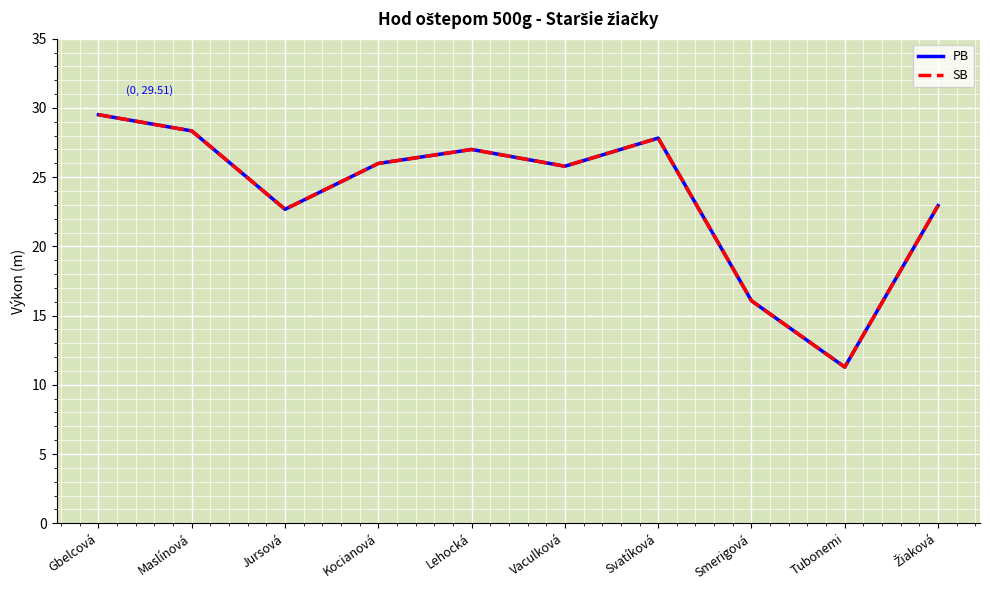

Reading left to right, transcribe all the data shown in this chart.

PB: Gbelcová=29.5	Maslínová=28.3	Jursová=22.7	Kocianová=26.0	Lehocká=27.0	Vaculková=25.8	Svatíková=27.8	Smerigová=16.1	Tubonemi=11.3	Žiaková=22.9
SB: Gbelcová=29.5	Maslínová=28.3	Jursová=22.7	Kocianová=26.0	Lehocká=27.0	Vaculková=25.8	Svatíková=27.8	Smerigová=16.1	Tubonemi=11.3	Žiaková=22.9